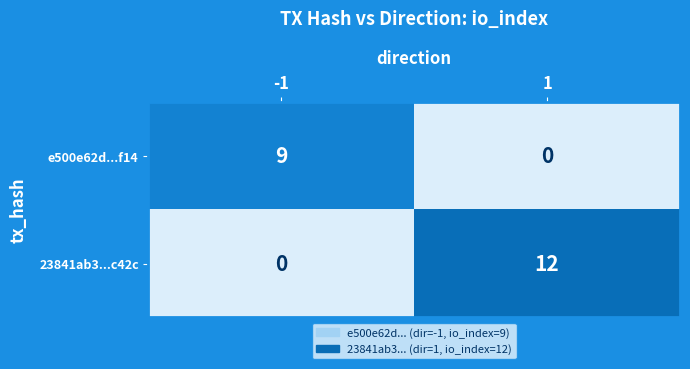

The value of 23841ab3...c42c at -1 is 7. True or false?

False